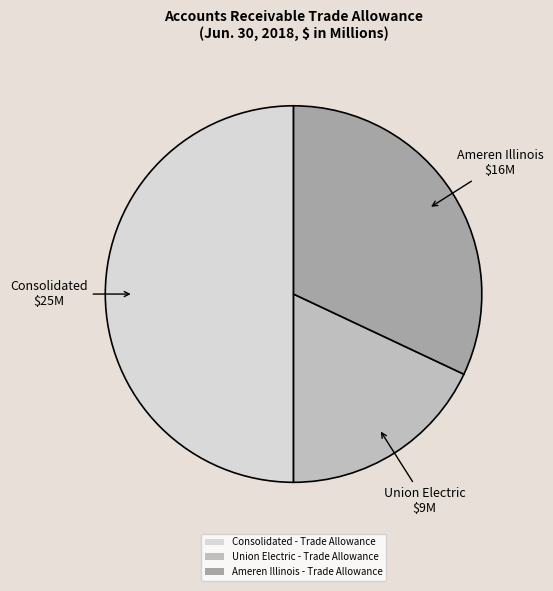

How many slices are in this pie chart?

3